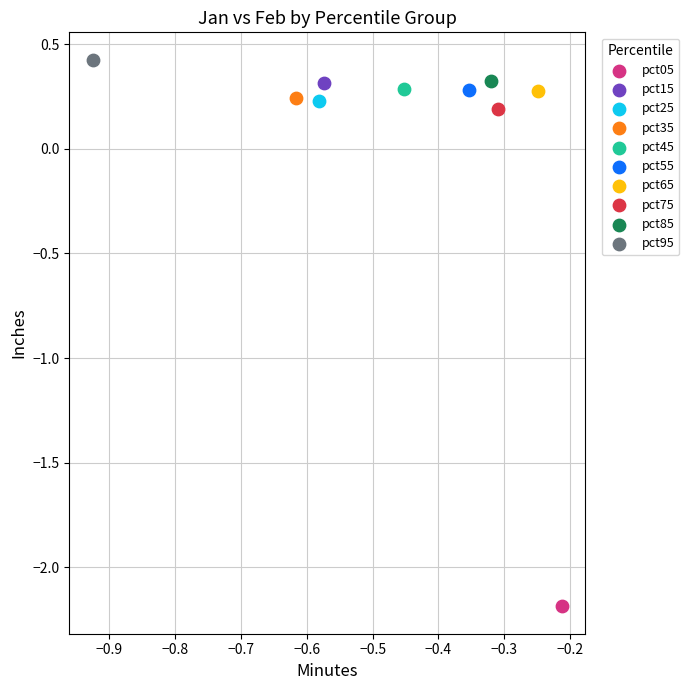

What are all the series names shown in the legend?

pct05, pct15, pct25, pct35, pct45, pct55, pct65, pct75, pct85, pct95